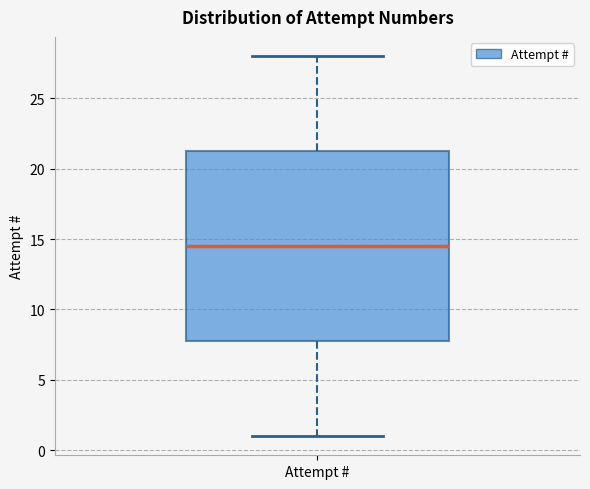

Transcribe this box plot: give where the median line is, the range the box spans, and where the two whiskers end, as read against the y-axis. The values are not printed on the chart, so give them approximately, as read against the axis.

median 14.5, box 8.0 to 21.5, whiskers 1.0 to 28.0